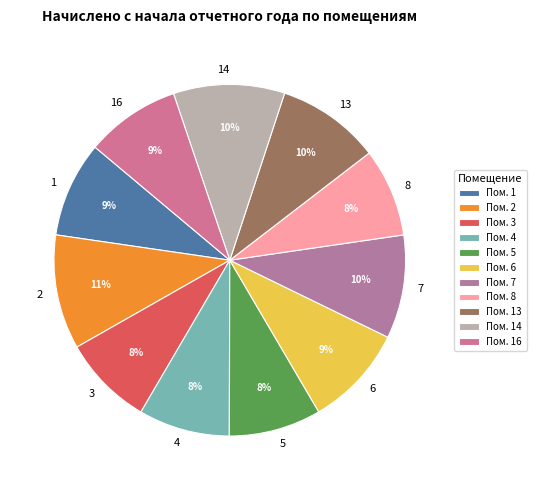

Does any single category account for the majority?

No